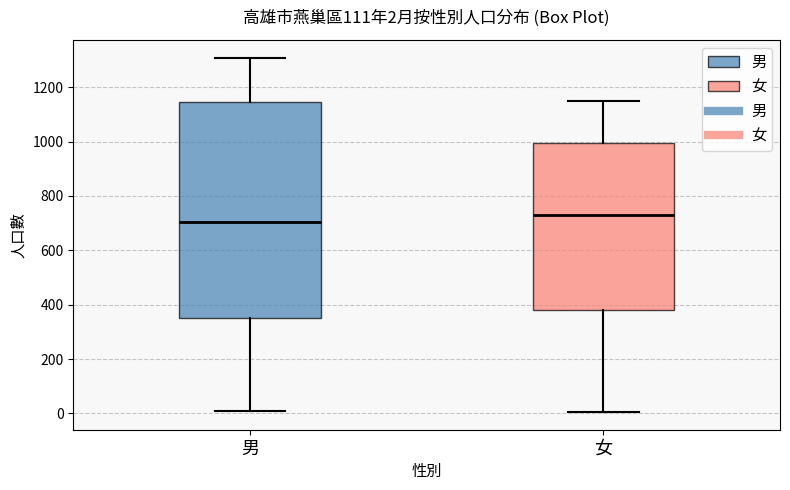

Comparing the boxes themselves (not the whiskers), which one is the tallest?

男